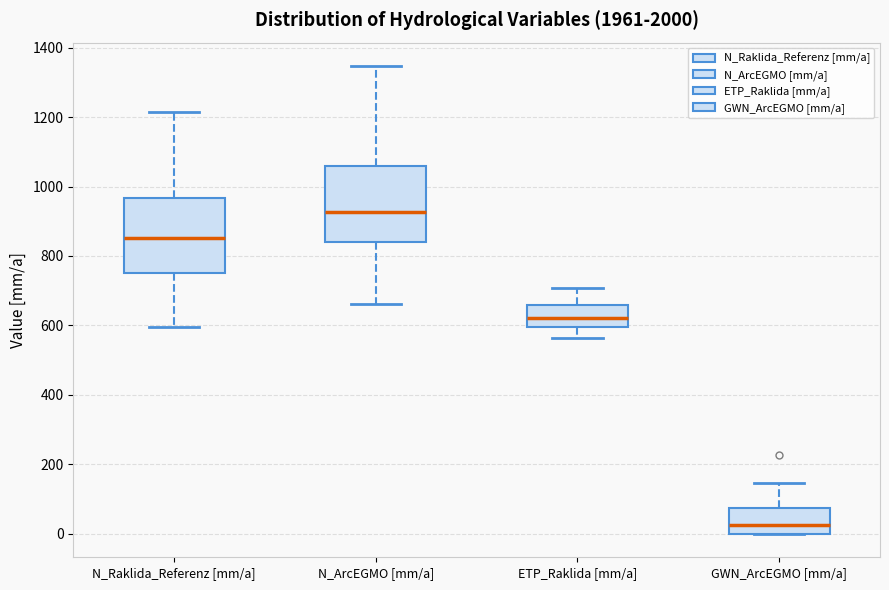

Which box has the lowest median line?

GWN_ArcEGMO [mm/a]